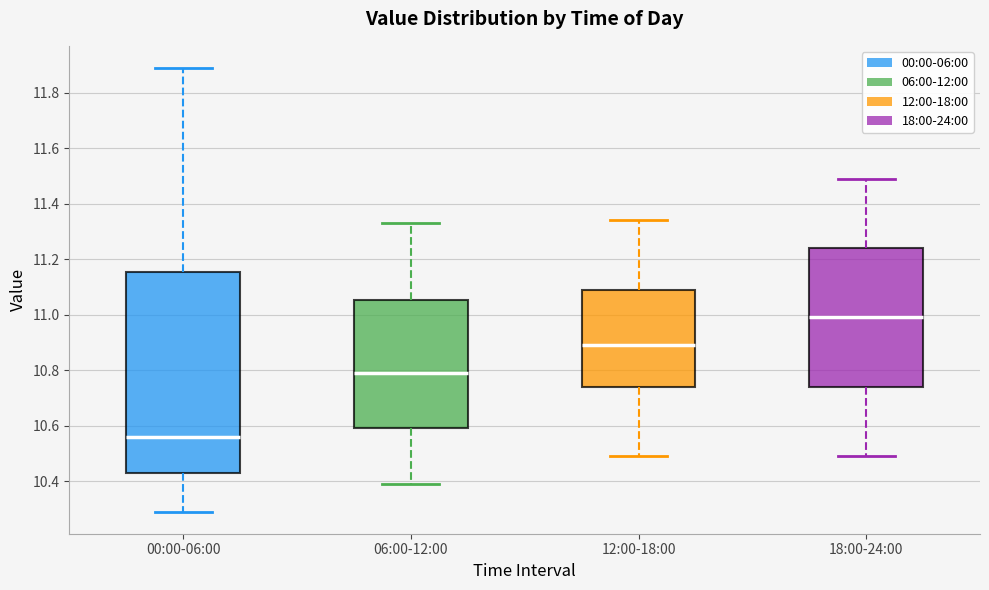

Which box's median line is the highest?

18:00-24:00